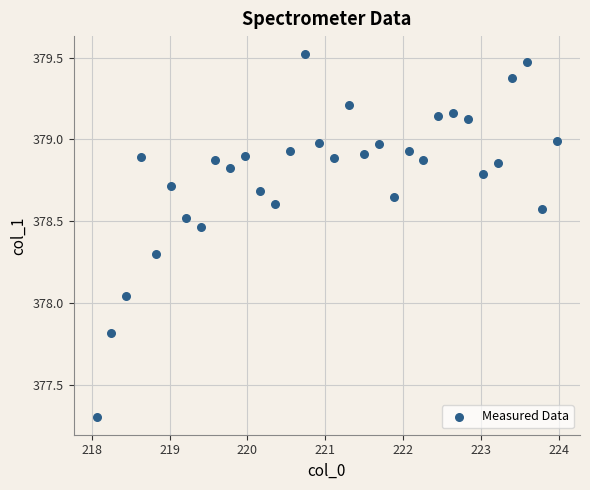

What is the range of Y values (max minus min)?

2.2